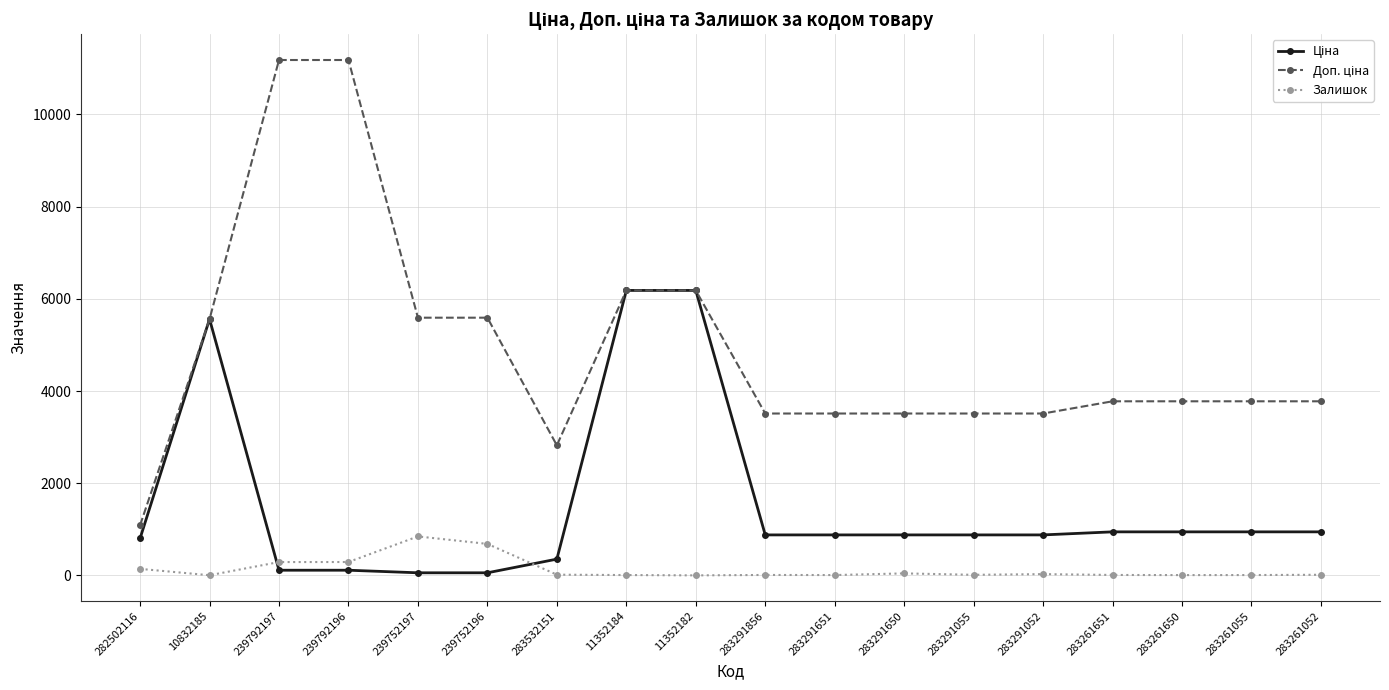

True or false: Залишок has a value of 9.0 at 283291856.

True